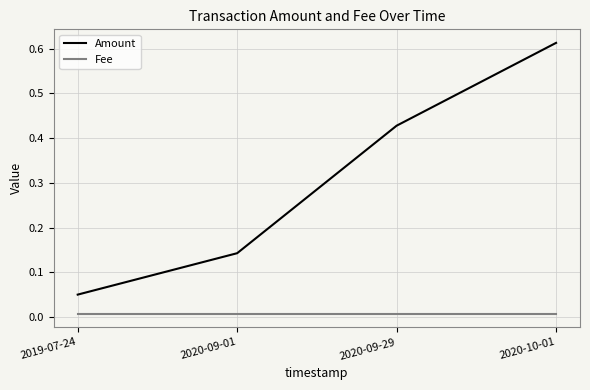

What position from the left is 2020-09-29?

3